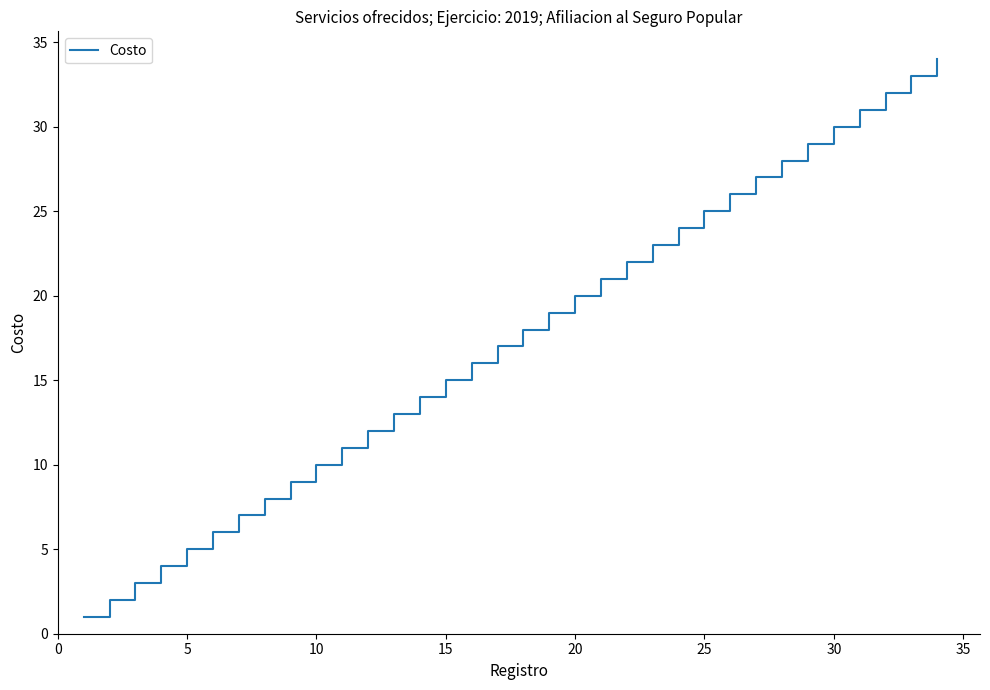

What is the greatest value displayed?

34